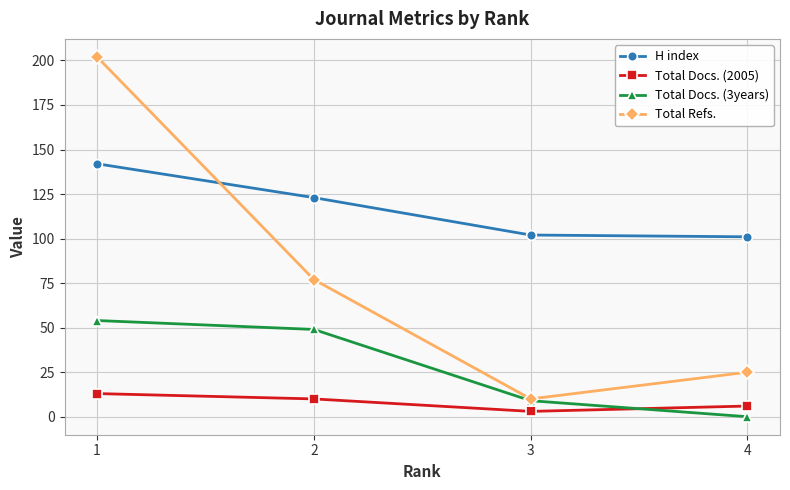

What is the sum of the Total Docs. (2005) values at 1 and 2?

23